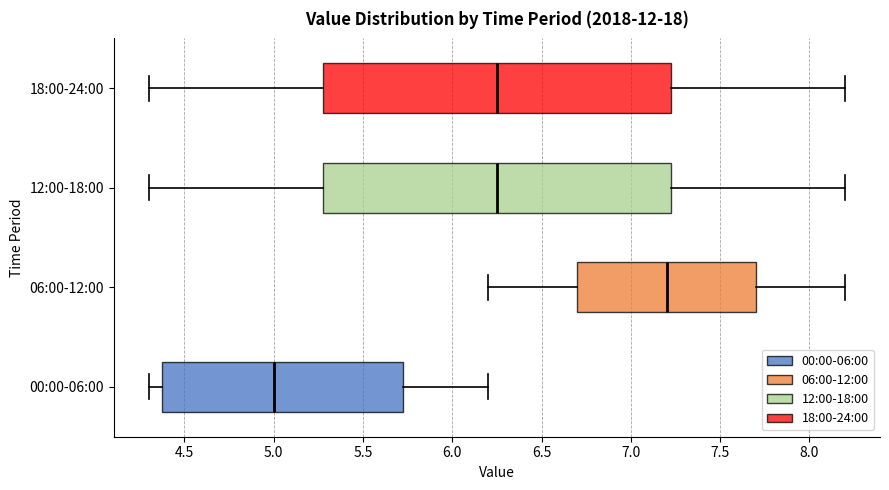

Where is the left edge of the box for 18:00-24:00 on the x-axis? The values are not printed on the chart, so give them approximately, as read against the axis.

5.30